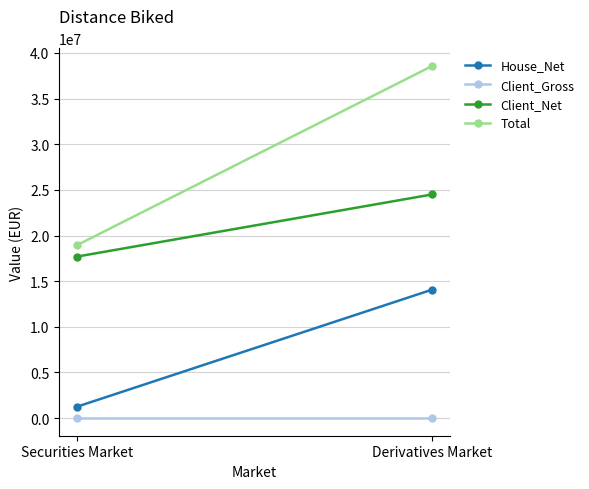

Reading left to right, what are all the values shown in this chart?

House_Net: 1251690.7	14079723.1
Client_Gross: 0.0	0.0
Client_Net: 17694357.3	24505321.6
Total: 18946048.1	38585044.7